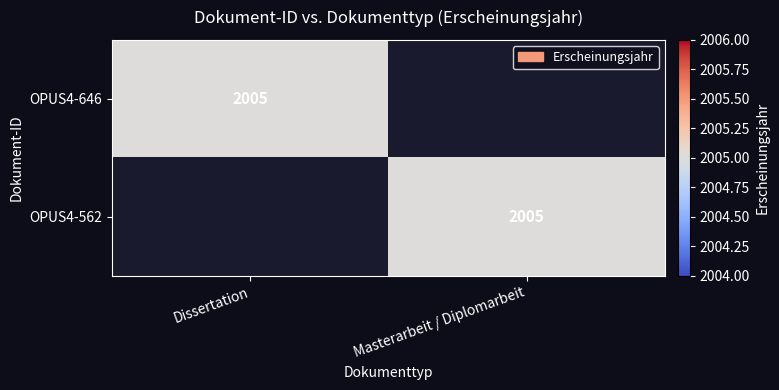

The value of OPUS4-562 at Masterarbeit / Diplomarbeit is 478. True or false?

False